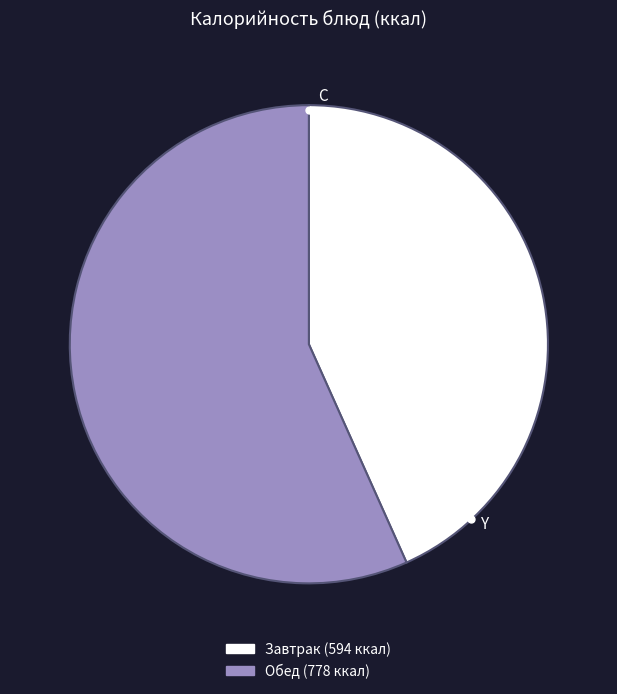

Is there a majority slice in this chart?

Yes